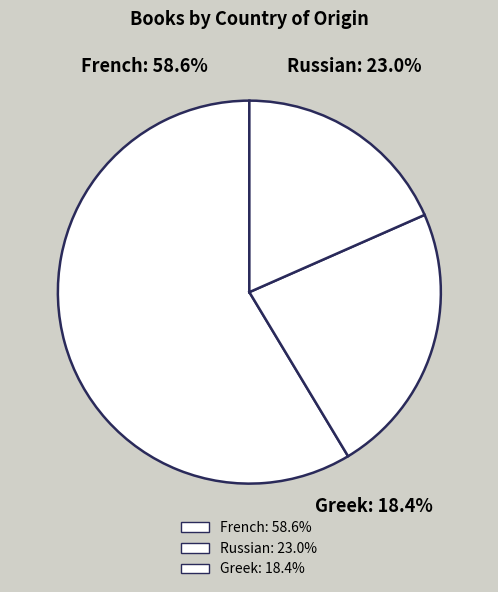

Combined, what portion of the pie is French and Greek?

77.0%